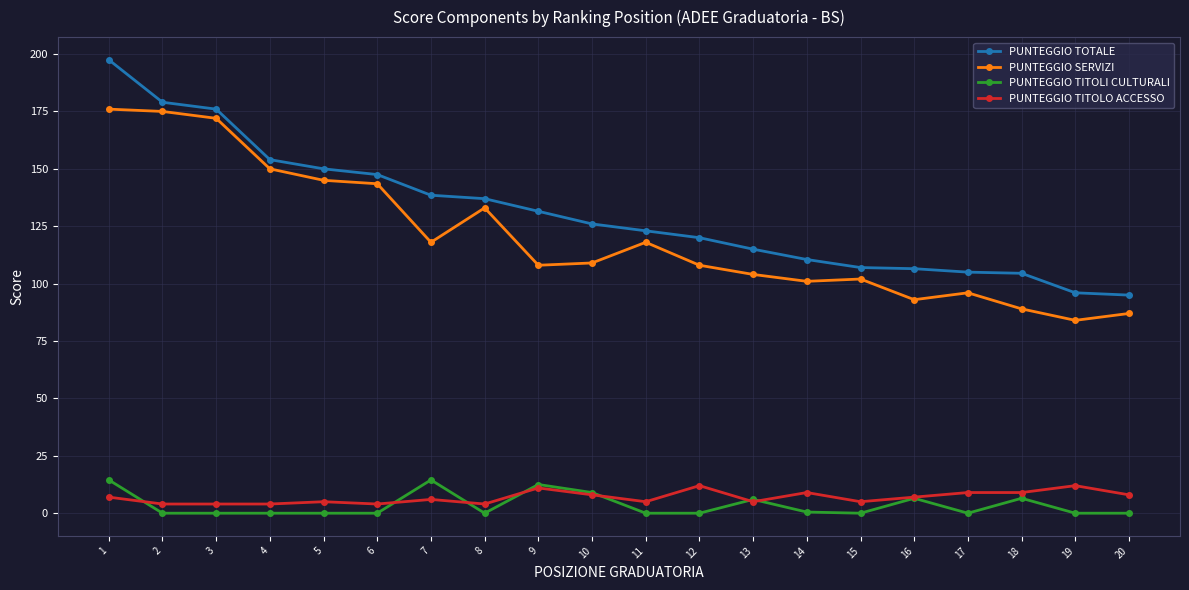

Between 9 and 20, which series saw the biggest shift?

PUNTEGGIO TOTALE